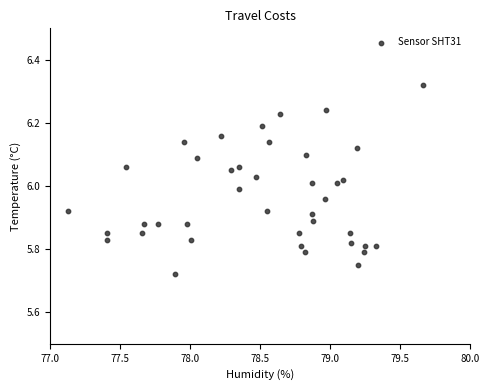

What is the range of X values (max minus min)?

2.5